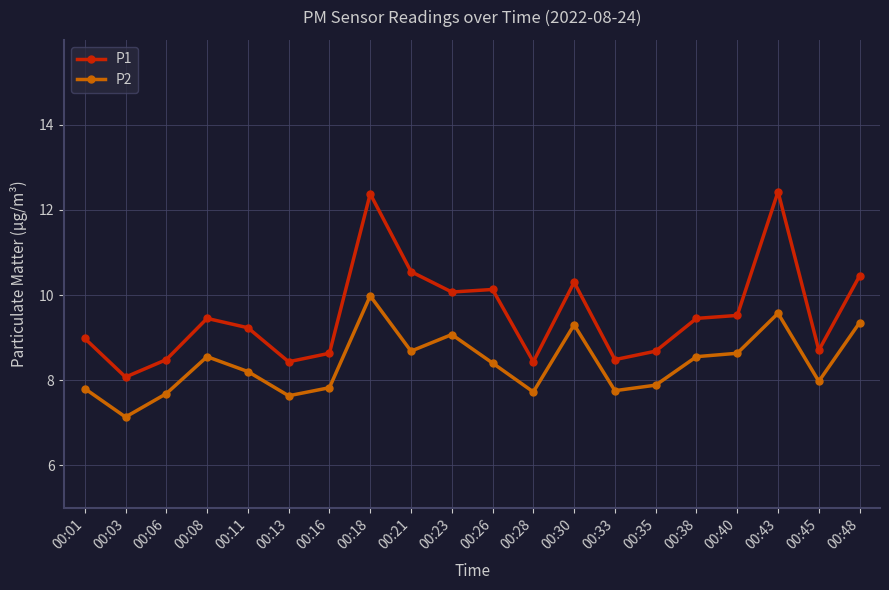

What are all the series names shown in the legend?

P1, P2